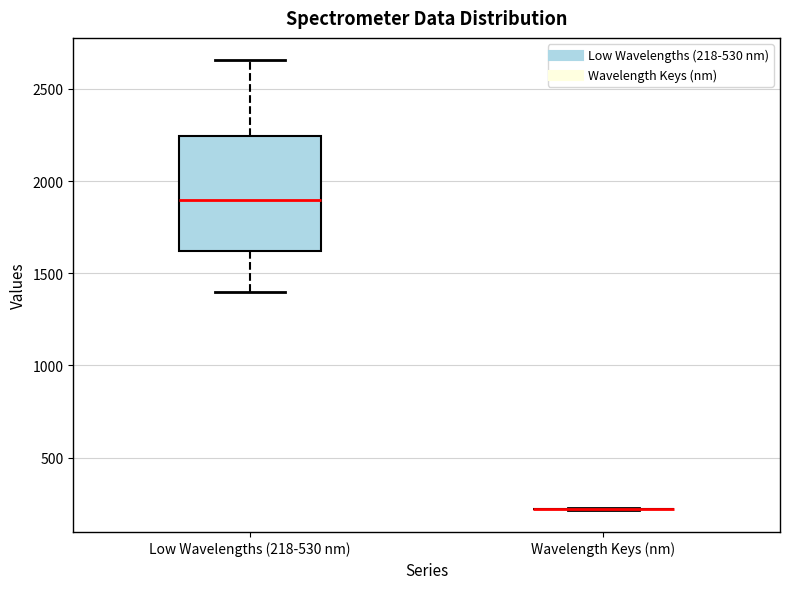

Where does the median line of the box for Low Wavelengths (218-530 nm) sit on the y-axis? The values are not printed on the chart, so give them approximately, as read against the axis.

1900